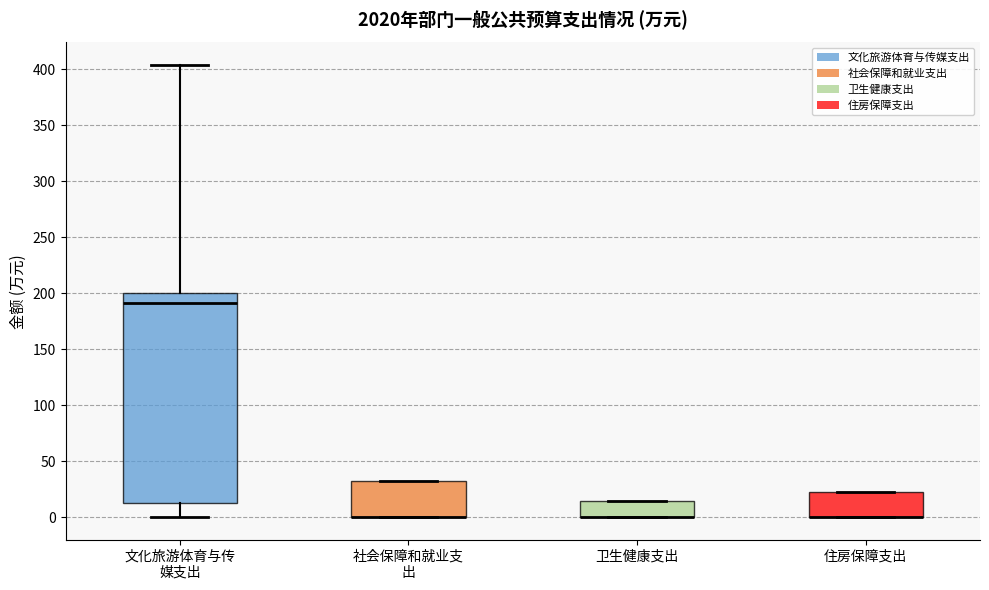

Reading left to right, read every box against the y-axis: the position of its median line, the range the box covers, and the ends of its whiskers. The values are not printed on the chart, so give them approximately, as read against the axis.

文化旅游体育与传 媒支出: median 190, box 15 to 200, whiskers 0 to 405
社会保障和就业支 出: median 0 (drawn on the box's lower edge), box 0 to 30, whiskers 0 to 30
卫生健康支出: median 0 (drawn on the box's lower edge), box 0 to 15, whiskers 0 to 15
住房保障支出: median 0 (drawn on the box's lower edge), box 0 to 25, whiskers 0 to 25